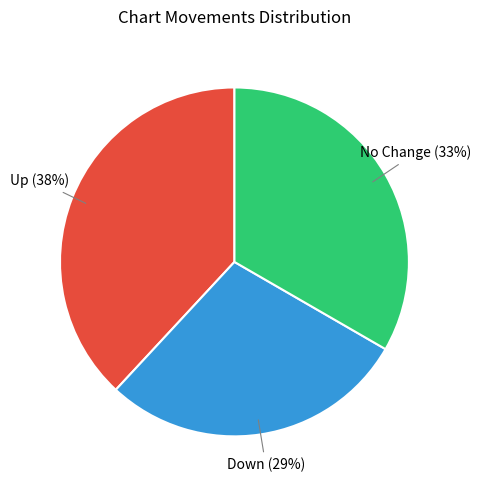

How many slices are in this pie chart?

3